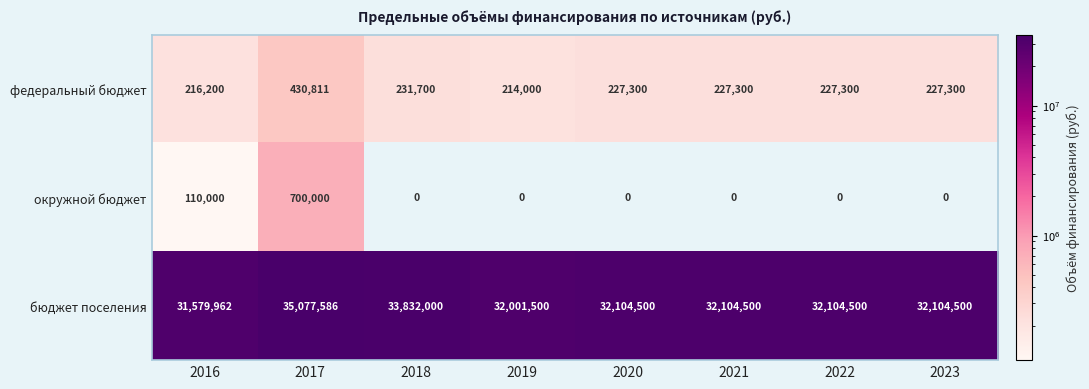

What is the total value across all series at 2023?

32331800